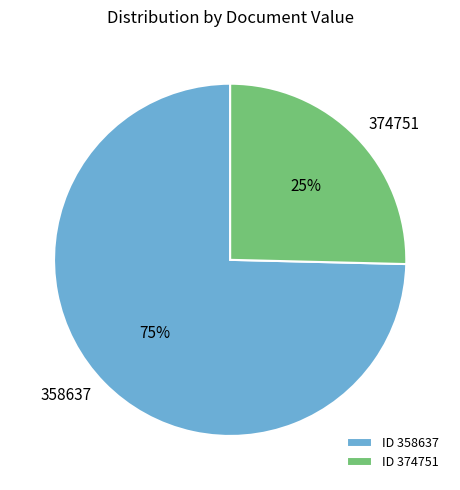

To the nearest percent, what is the combined percentage of 358637 and 374751?

100%